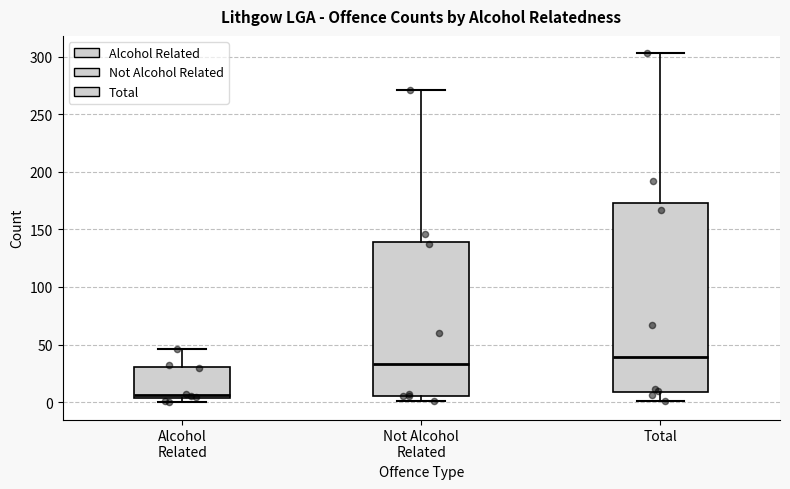

Which box has the highest median line?

Total